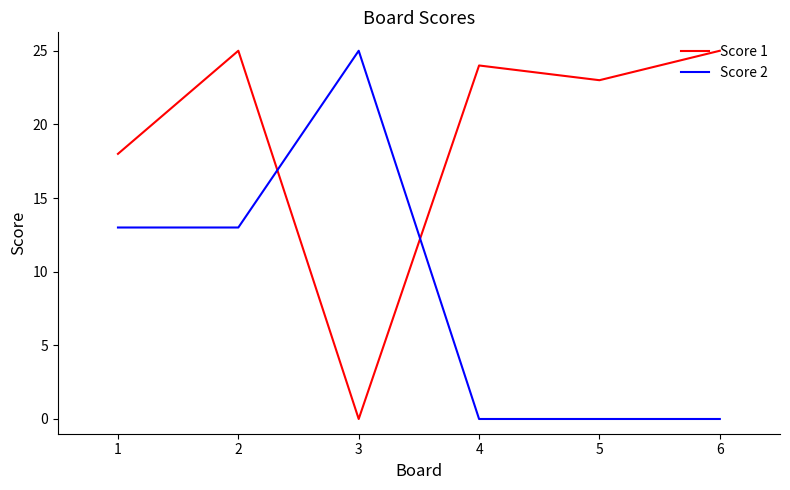

At which category is the sum across all series the highest?

2